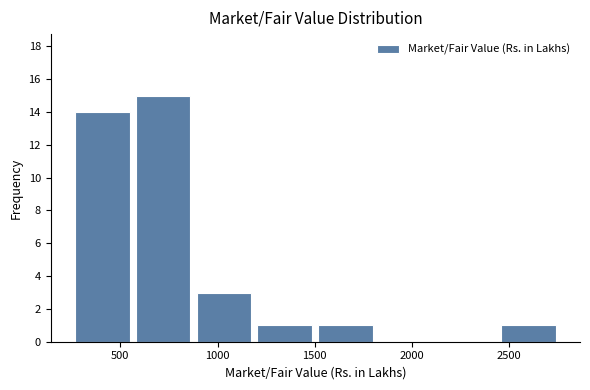

Reading left to right, list every bar in this chart as the range it spans on the x-axis followed by its height. Neither the bar edges nor the heights are printed on the chart, so give them approximately, as read against the axes.

250 to 550: 14
550 to 900: 15
900 to 1200: 3
1200 to 1500: 1
1500 to 1800: 1
1800 to 2150: 0
2150 to 2450: 0
2450 to 2750: 1